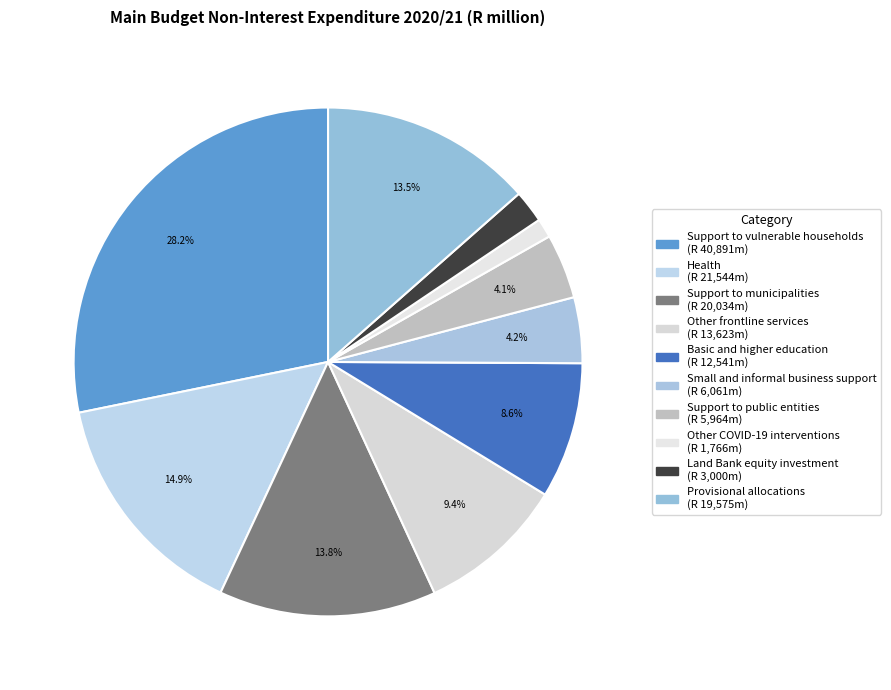

What is the smallest slice in the pie chart?

Other COVID-19 interventions